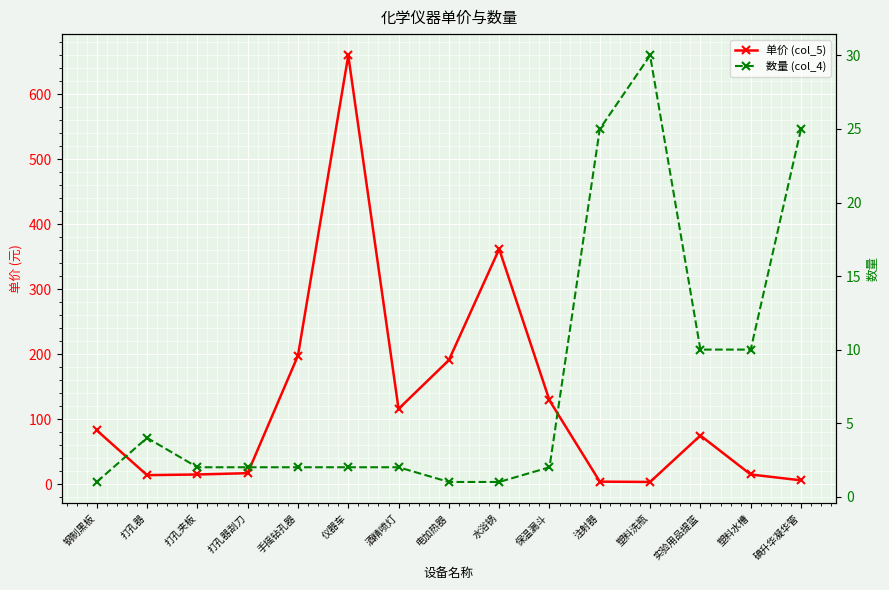

At which label does 数量 (col_4) first exceed 2?

打孔器